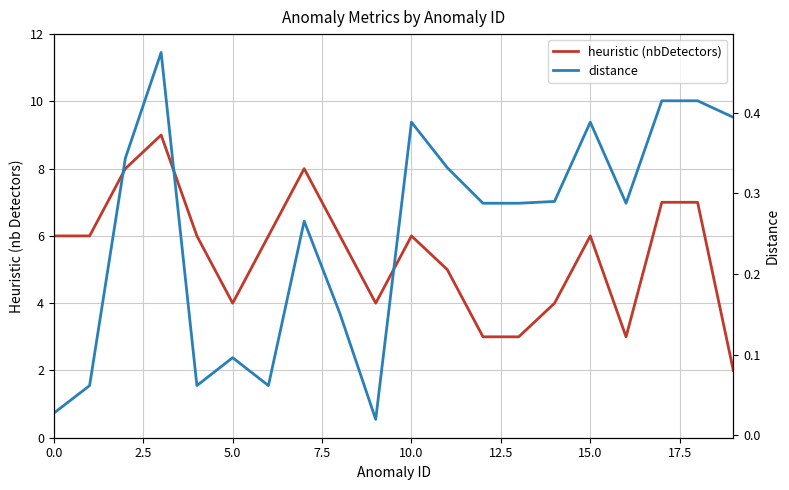

Is the value of distance at 5.0 greater than the value of heuristic (nbDetectors) at 12?

No